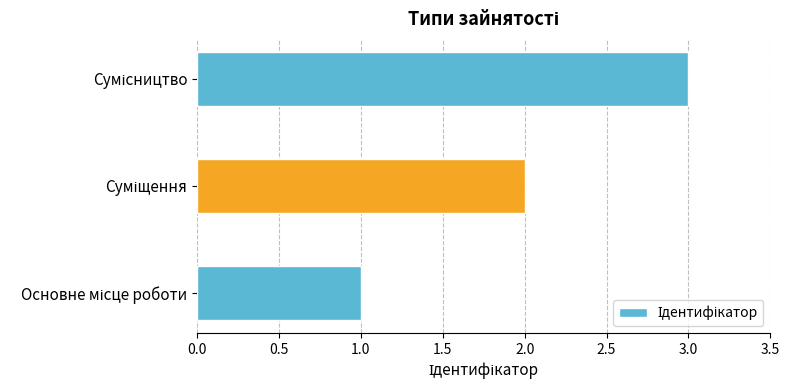

How many values are below 2?

1